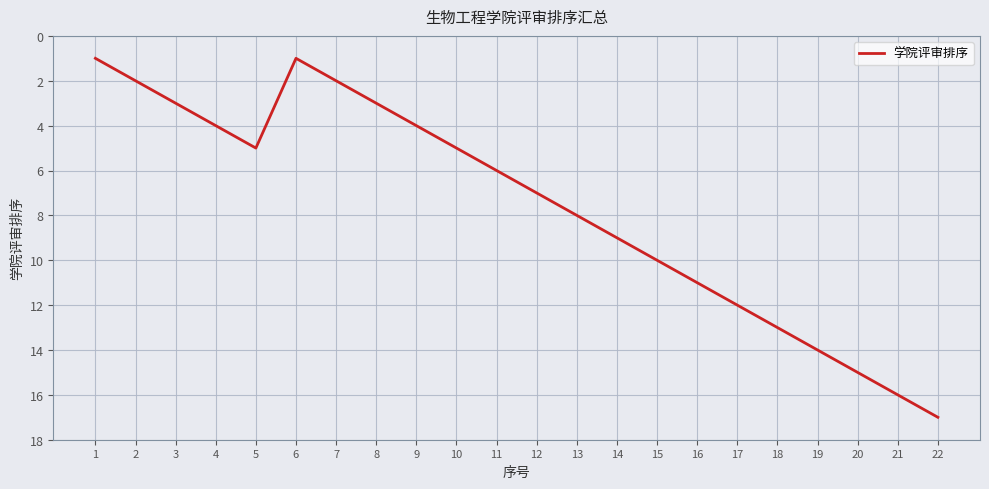

Count the number of categories in the chart.

22